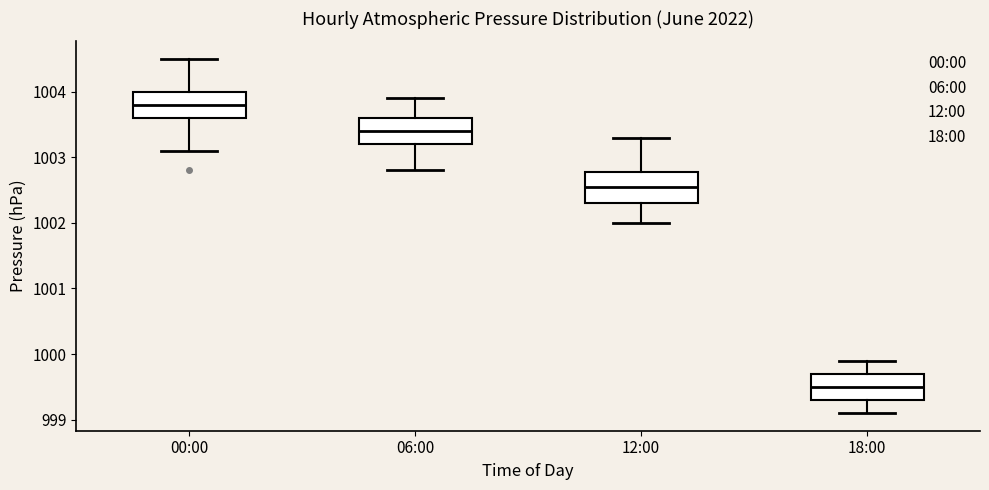

Reading left to right, transcribe this box plot: for each box, give where its median line is, the range the box spans, and where its two whiskers end, as read against the y-axis. The values are not printed on the chart, so give them approximately, as read against the axis.

00:00: median 1003.8, box 1003.6 to 1004.0, whiskers 1003.1 to 1004.5
06:00: median 1003.4, box 1003.2 to 1003.6, whiskers 1002.8 to 1003.9
12:00: median 1002.6, box 1002.3 to 1002.8, whiskers 1002.0 to 1003.3
18:00: median 999.5, box 999.3 to 999.7, whiskers 999.1 to 999.9